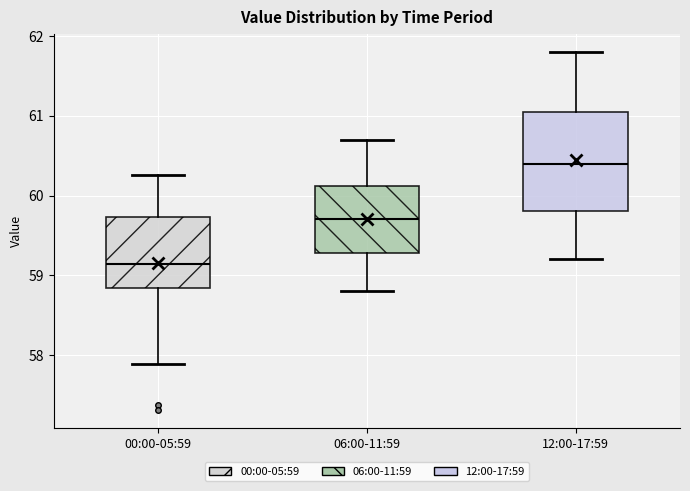

Comparing the boxes themselves (not the whiskers), which one is the tallest?

12:00-17:59